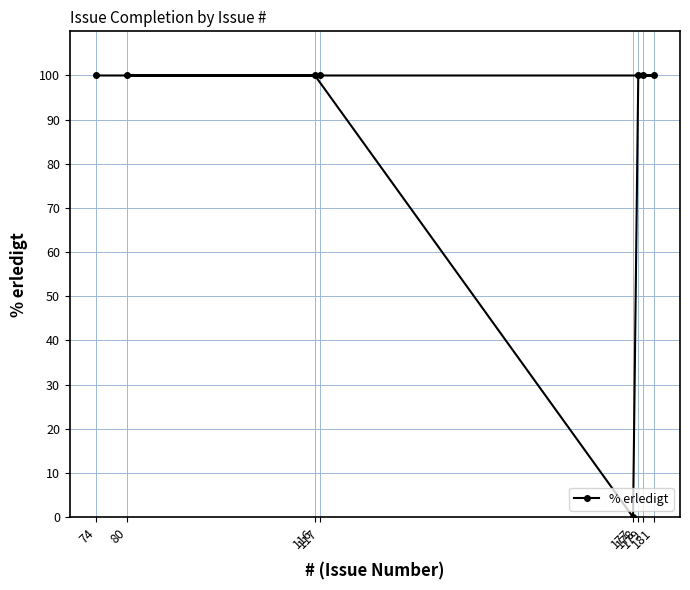

The value at 179 is 65. True or false?

False